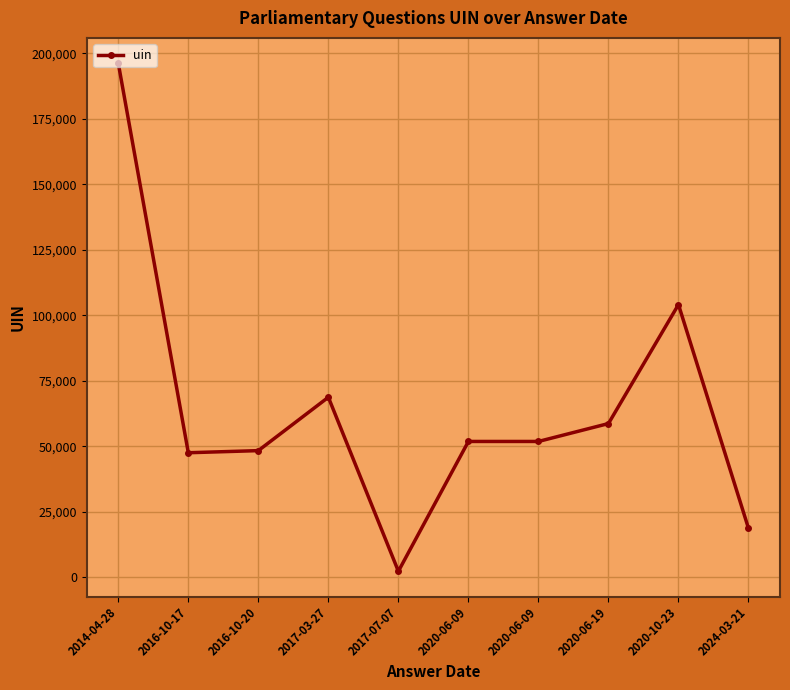

What is the label of the 8th point from the right?

2016-10-20